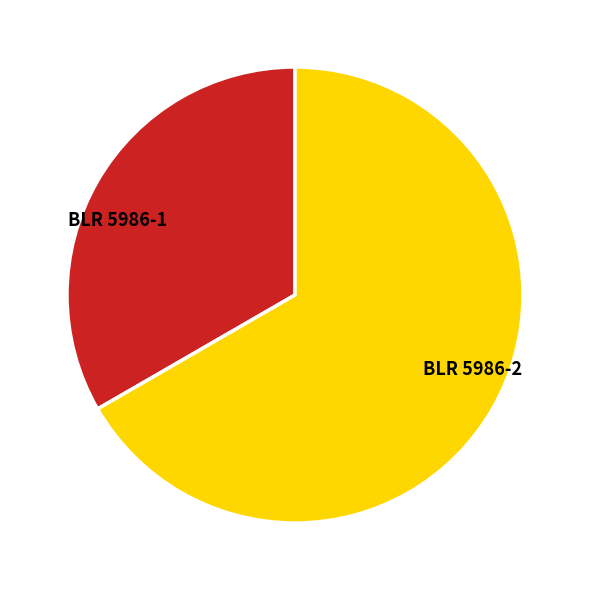

Which has a higher value, BLR 5986-1 or BLR 5986-2?

BLR 5986-2